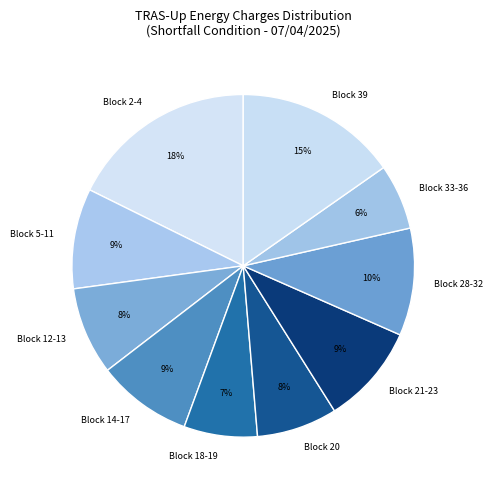

Is it true that Block 20 is 22% of the pie?

False